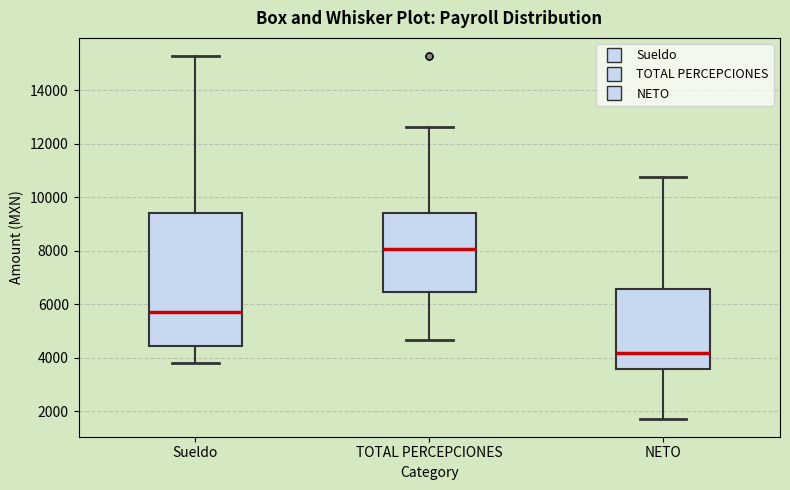

Where does the lower whisker of the box for NETO end on the y-axis? The values are not printed on the chart, so give them approximately, as read against the axis.

1800